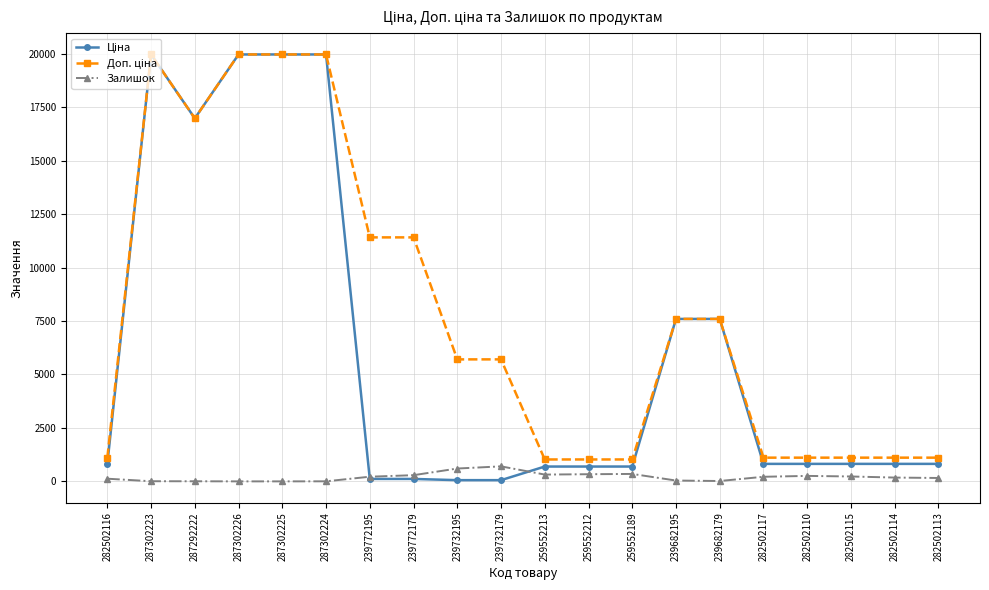

True or false: Залишок has more than 1 interior local peaks.

True